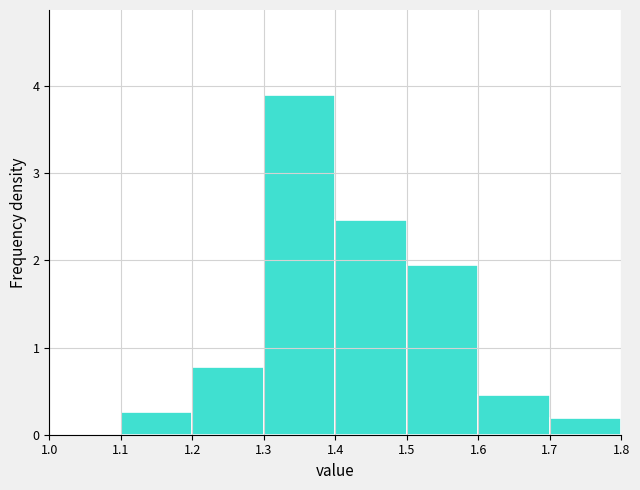

Reading left to right, transcribe this chart: for each bar, give the range it covers on the x-axis and its height. The values are not printed on the chart, so give them approximately, as read against the axis.

1.0 to 1.1: 0
1.1 to 1.2: 0.3
1.2 to 1.3: 0.8
1.3 to 1.4: 3.9
1.4 to 1.5: 2.5
1.5 to 1.6: 1.9
1.6 to 1.7: 0.5
1.7 to 1.8: 0.2